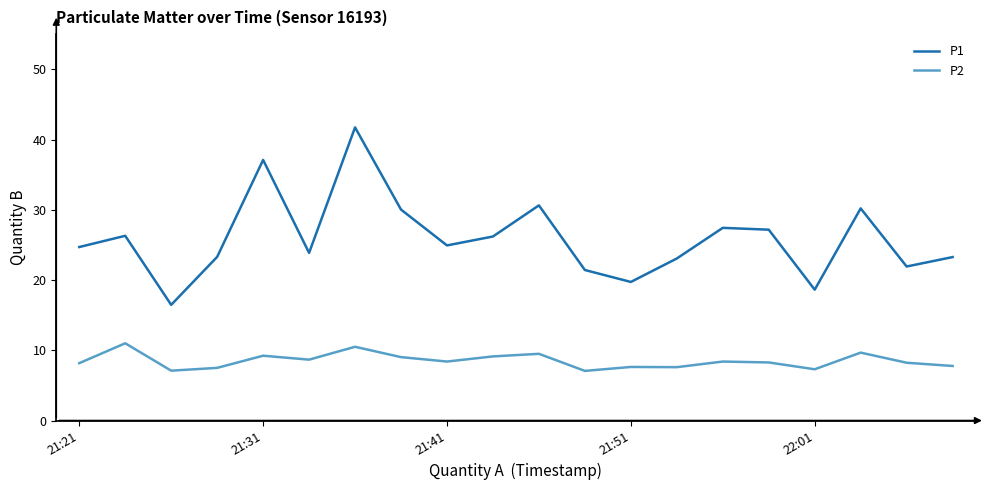

Which series has the largest range (max minus min)?

P1